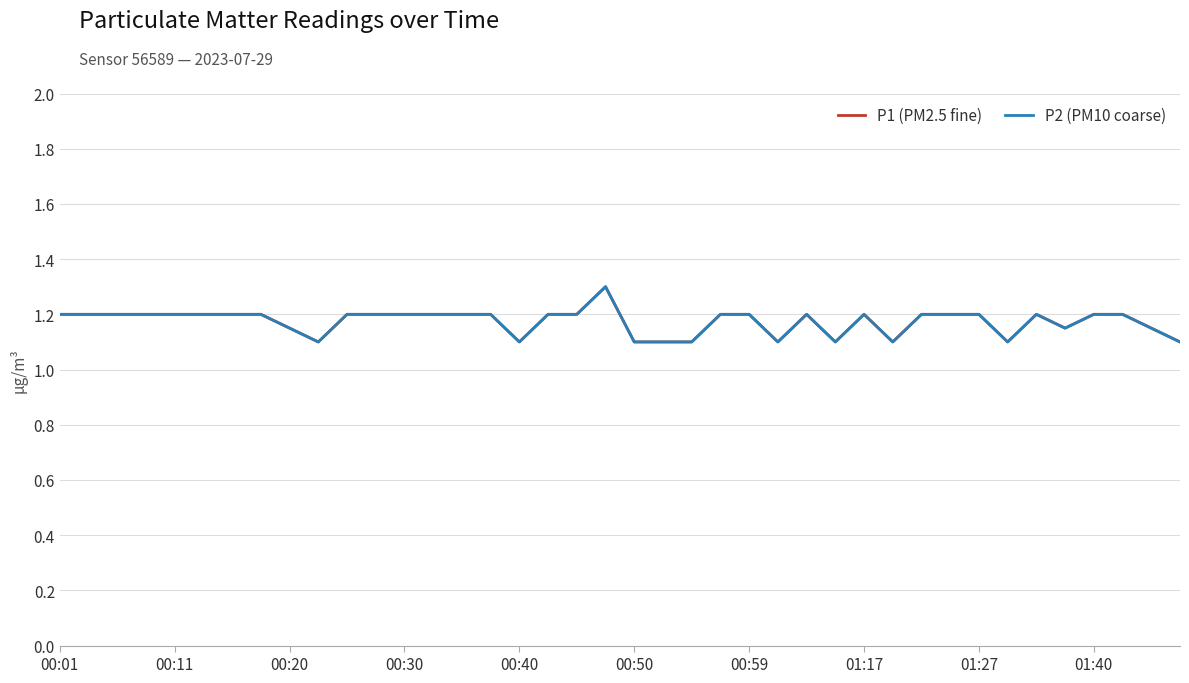

Where is P1 (PM2.5 fine) nearest to the value 1?

01:40